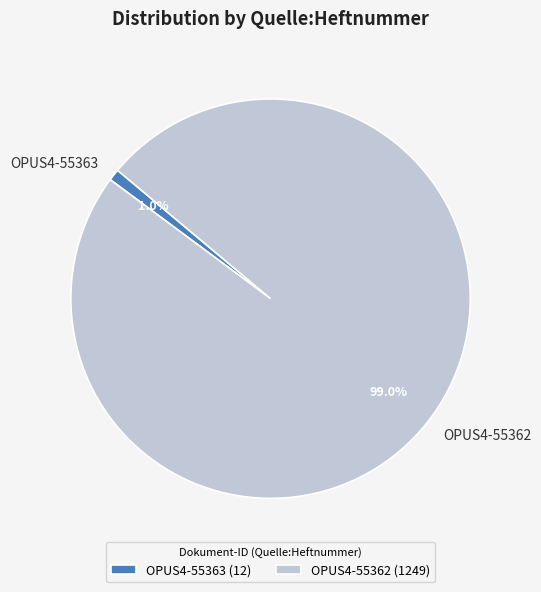

What is the majority slice?

OPUS4-55362